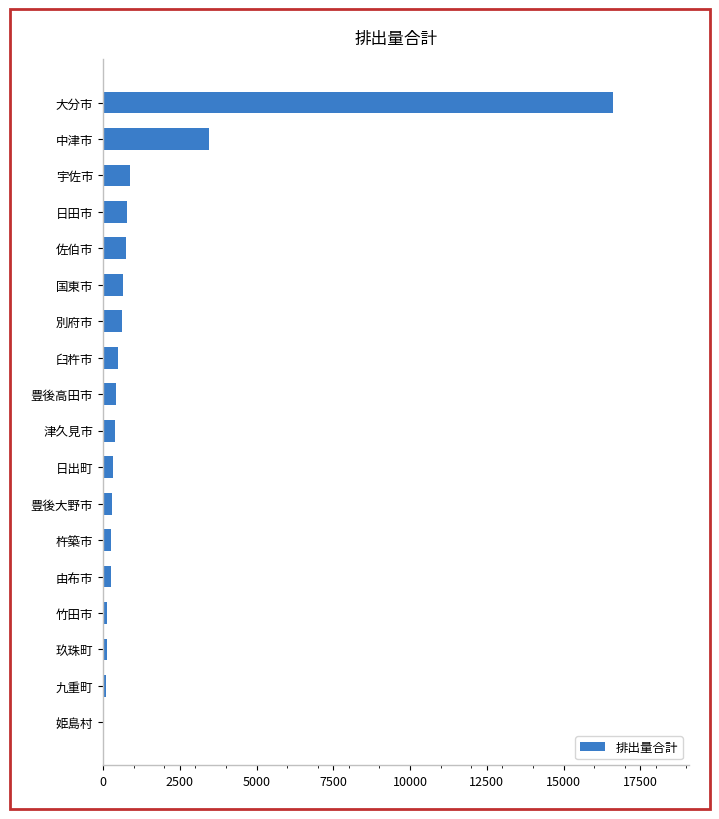

What is the change in value from 日田市 to 大分市?

+15820.2